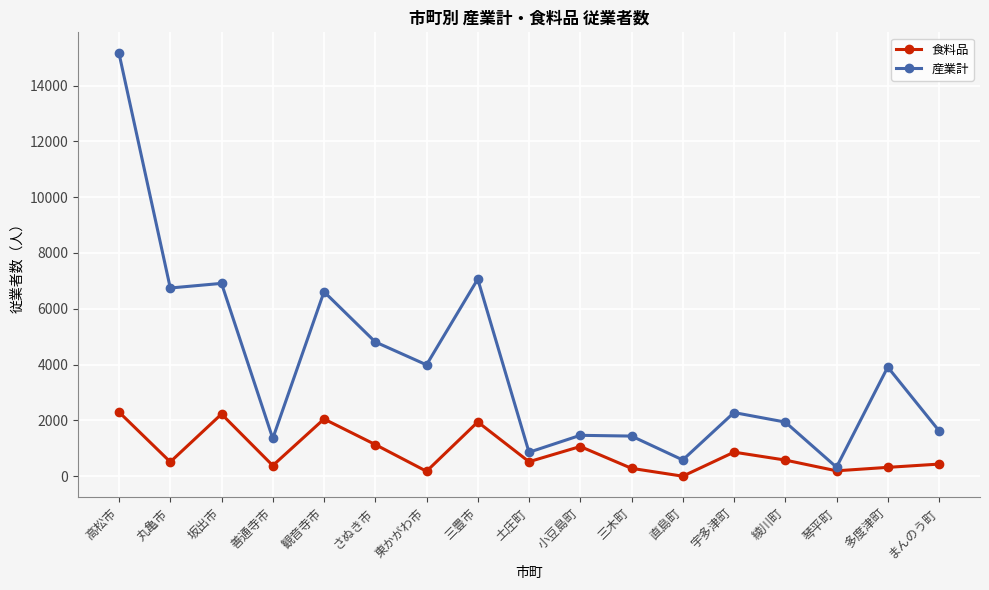

How many interior local valleys does the 産業計 series have?

6